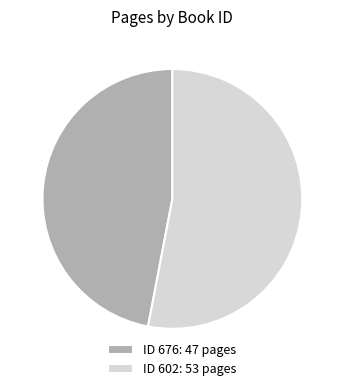

What is the ratio of the value at ID 602: 53 pages to the value at ID 676: 47 pages?

1.1